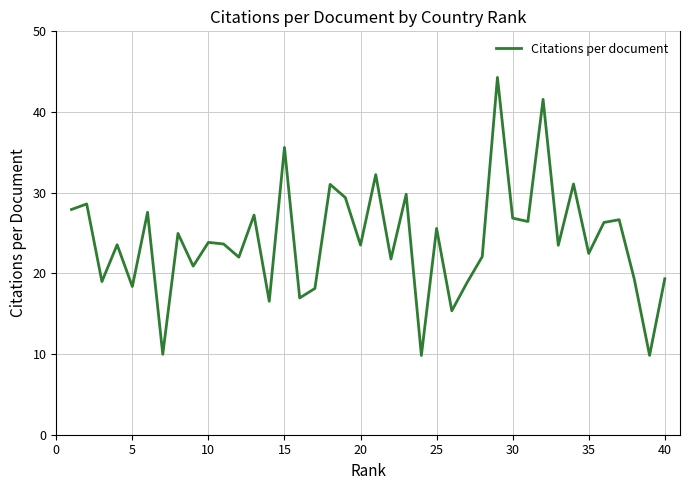

What is the minimum value shown in the chart?

9.8